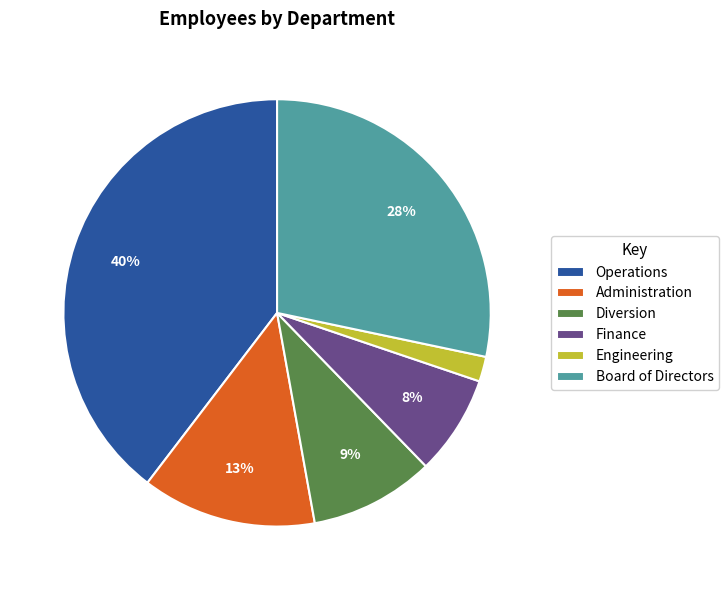

How many slices are in this pie chart?

6